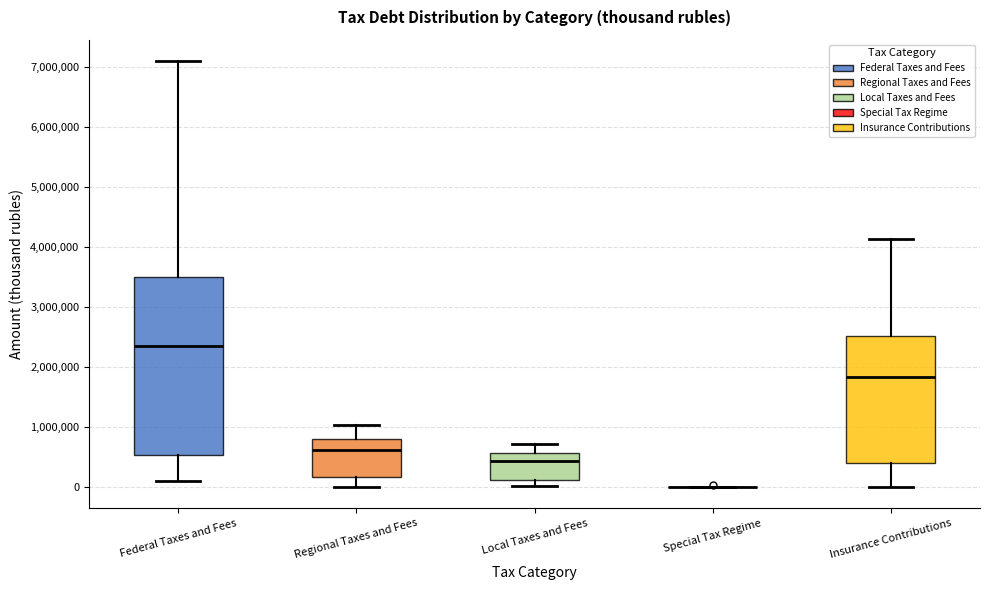

Reading left to right, read every box against the y-axis: the position of its median line, the range the box covers, and the ends of its whiskers. The values are not printed on the chart, so give them approximately, as read against the axis.

Federal Taxes and Fees: median 2300000, box 500000 to 3500000, whiskers 100000 to 7100000
Regional Taxes and Fees: median 600000, box 200000 to 800000, whiskers 0 to 1000000
Local Taxes and Fees: median 400000, box 100000 to 600000, whiskers 0 to 700000
Special Tax Regime: box collapsed to a line at 0, whiskers 0 to 0
Insurance Contributions: median 1800000, box 400000 to 2500000, whiskers 0 to 4100000